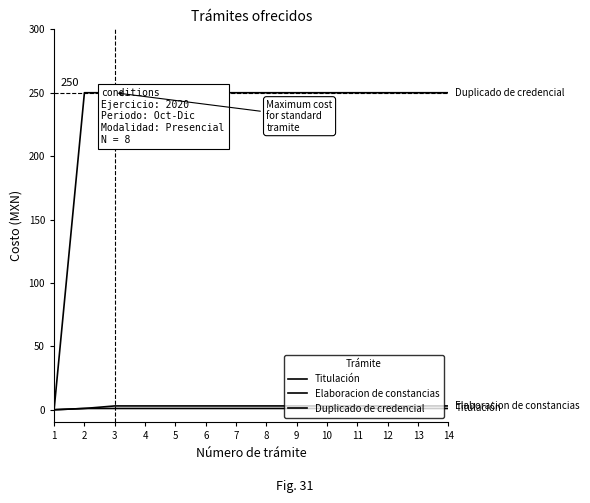

What is the value of the Elaboracion de constancias point at the 3rd from the left?

3